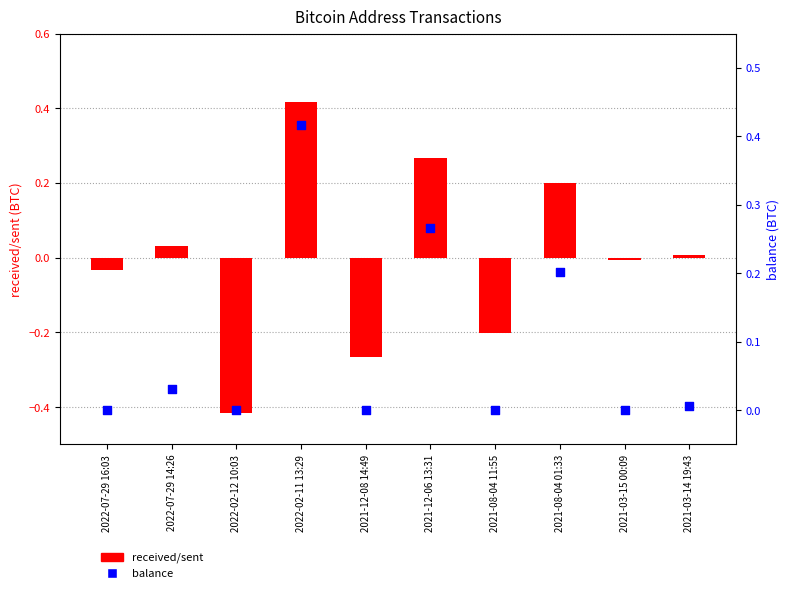

Which series contains the lowest Y value?

received/sent